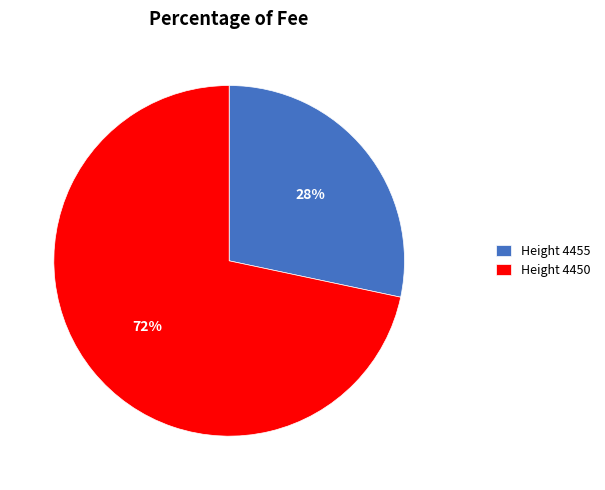

Approximately how many times larger is the value at Height 4455 compared to Height 4450?

0.4